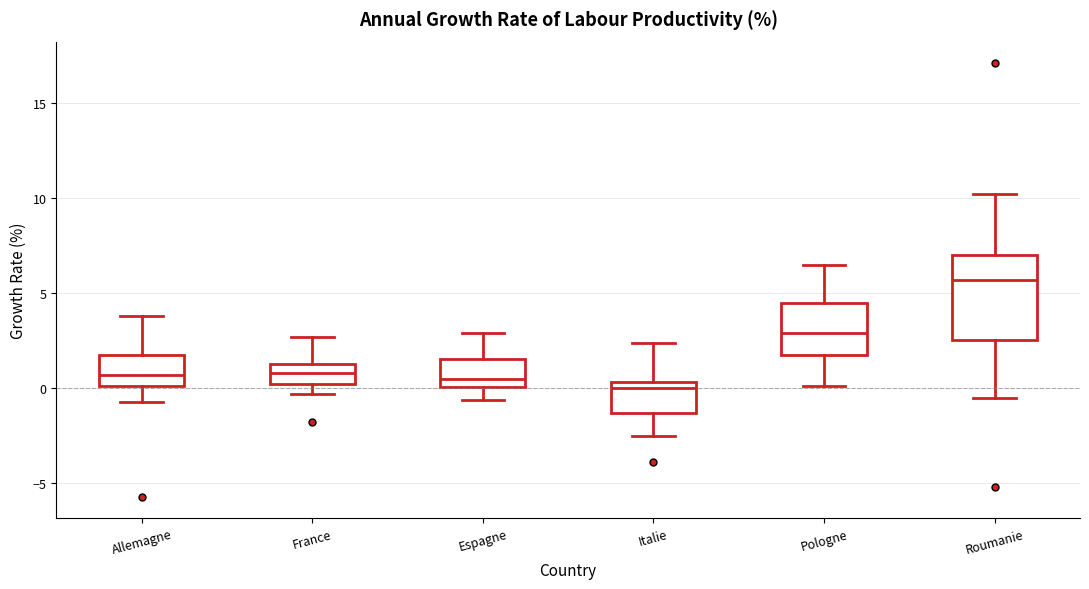

Reading left to right, transcribe this box plot: for each box, give where its median line is, the range the box spans, and where its two whiskers end, as read against the y-axis. The values are not printed on the chart, so give them approximately, as read against the axis.

Allemagne: median 0.5, box 0.0 to 2.0, whiskers -0.5 to 4.0
France: median 1.0, box 0.0 to 1.5, whiskers -0.5 to 2.5
Espagne: median 0.5, box 0.0 to 1.5, whiskers -0.5 to 3.0
Italie: median 0.0, box -1.5 to 0.5, whiskers -2.5 to 2.5
Pologne: median 3.0, box 2.0 to 4.5, whiskers 0.0 to 6.5
Roumanie: median 5.5, box 2.5 to 7.0, whiskers -0.5 to 10.0